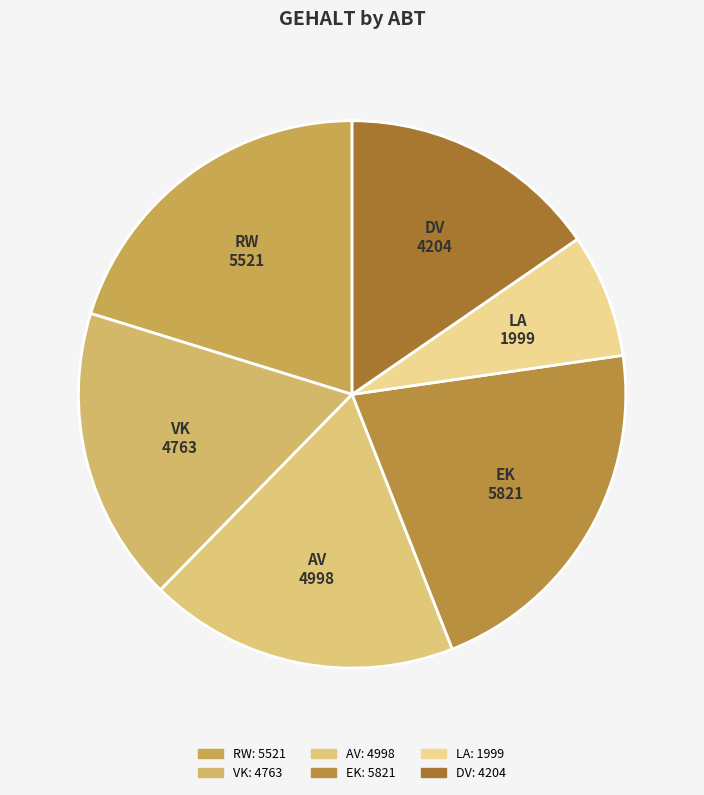

Rank the categories by value from highest to lowest.

EK, RW, AV, VK, DV, LA